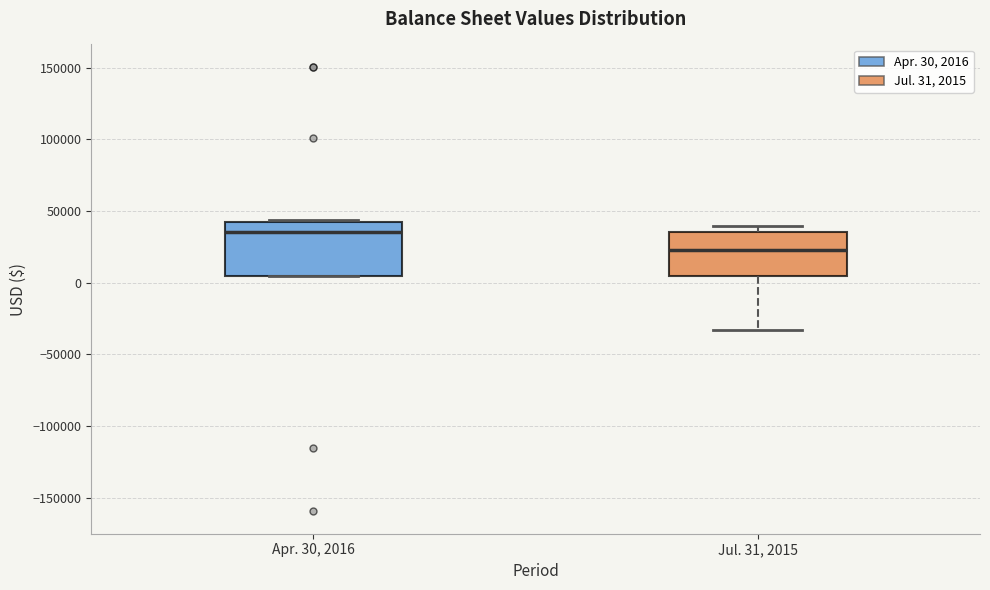

Reading left to right, transcribe this box plot: for each box, give where its median line is, the range the box spans, and where its two whiskers end, as read against the y-axis. The values are not printed on the chart, so give them approximately, as read against the axis.

Apr. 30, 2016: median 35000, box 5000 to 45000, whiskers 5000 to 45000
Jul. 31, 2015: median 25000, box 5000 to 35000, whiskers -35000 to 40000